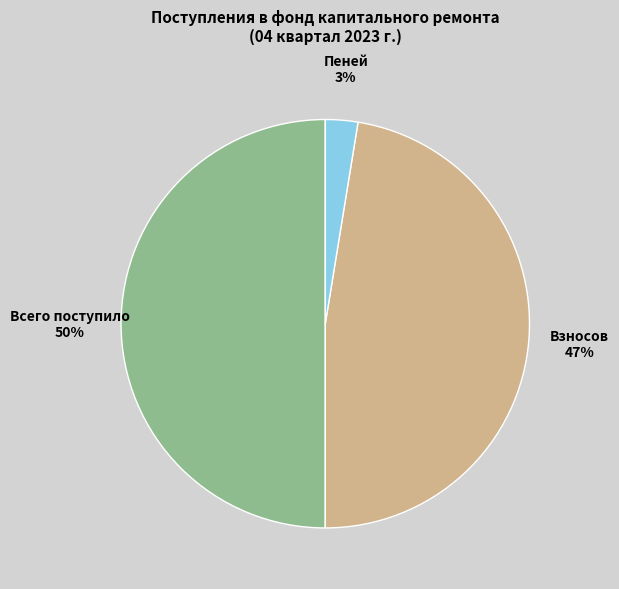

True or false: Взносов accounts for 36% of the total.

False